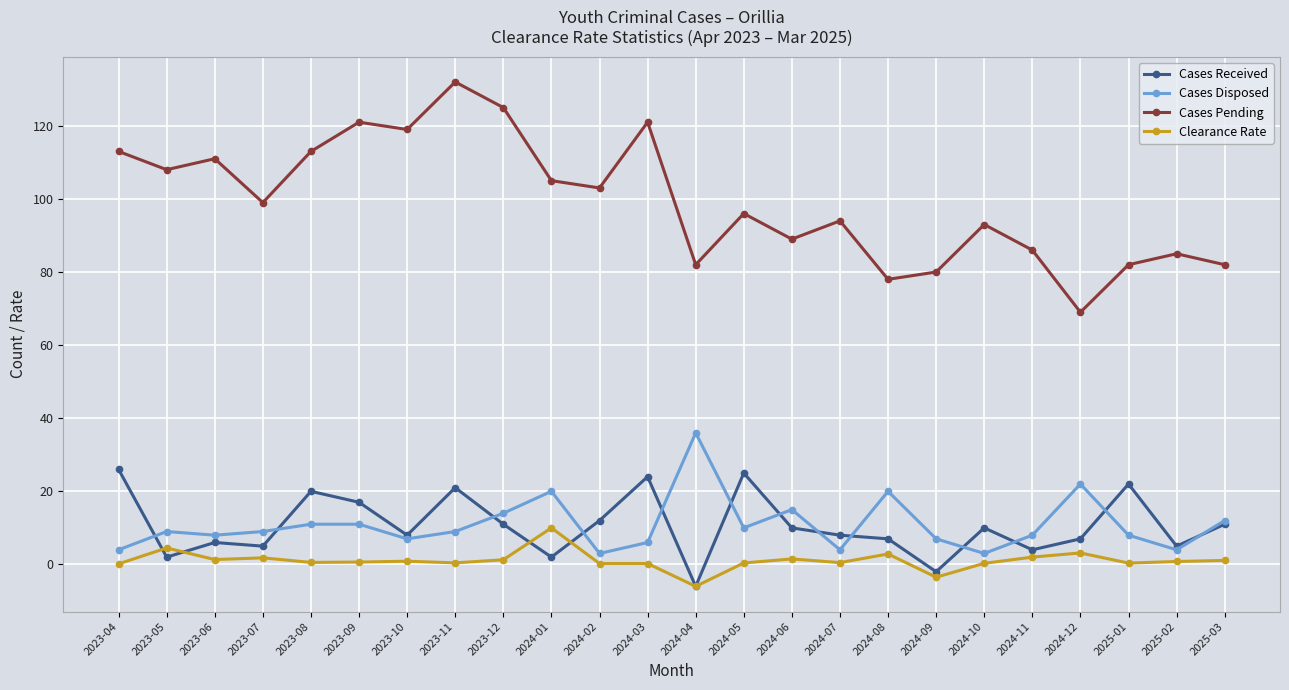

Which series has the largest range (max minus min)?

Cases Pending